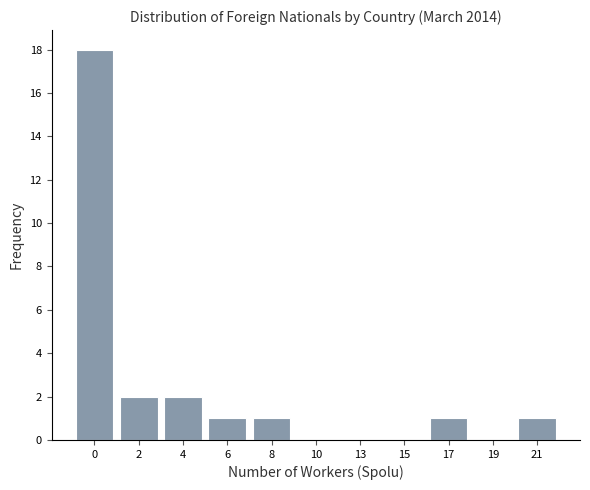

Reading left to right, list all the values displayed in this chart.

0=18	2=2	4=2	6=1	8=1	10=0	13=0	15=0	17=1	19=0	21=1